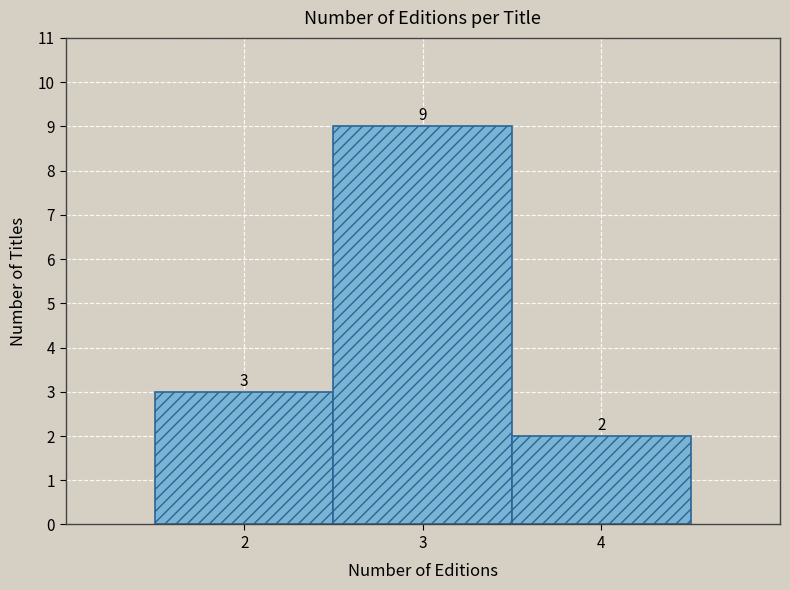

Reading left to right, transcribe all the data shown in this chart.

3	9	2